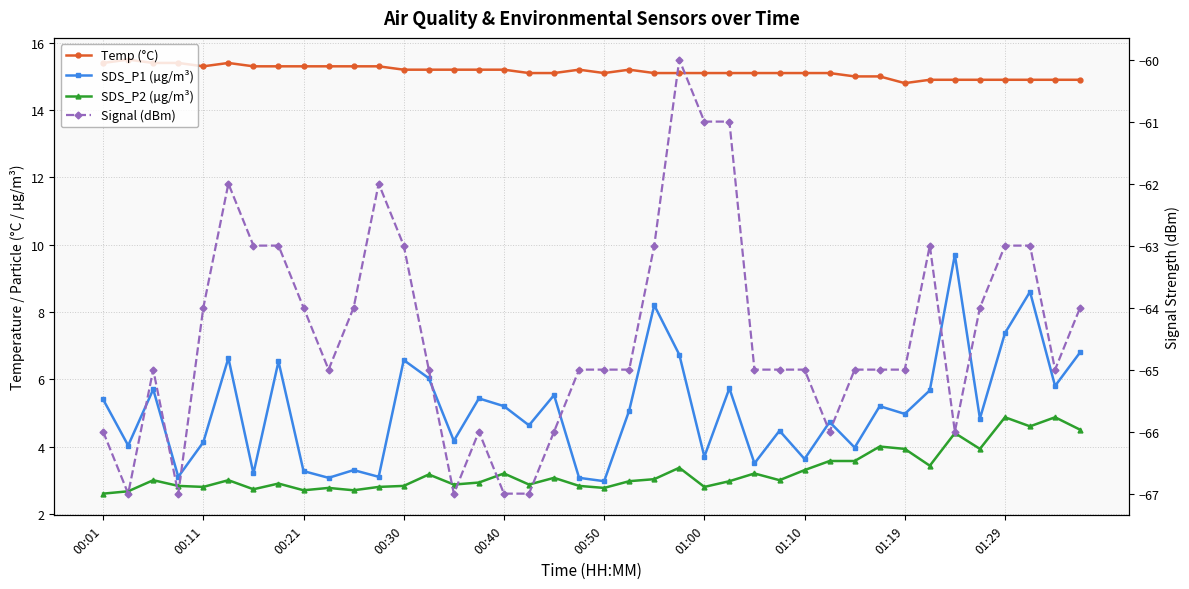

Which series has the largest range (max minus min)?

Signal (dBm)